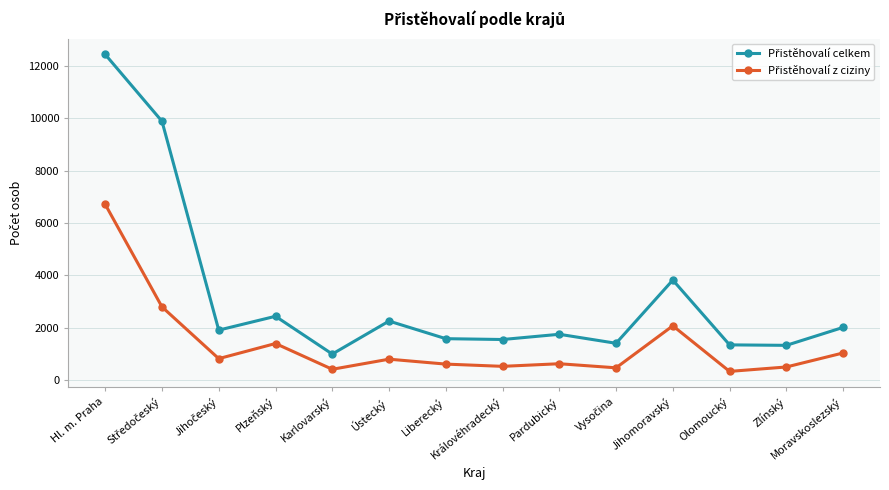

At which category is the sum across all series the highest?

Hl. m. Praha